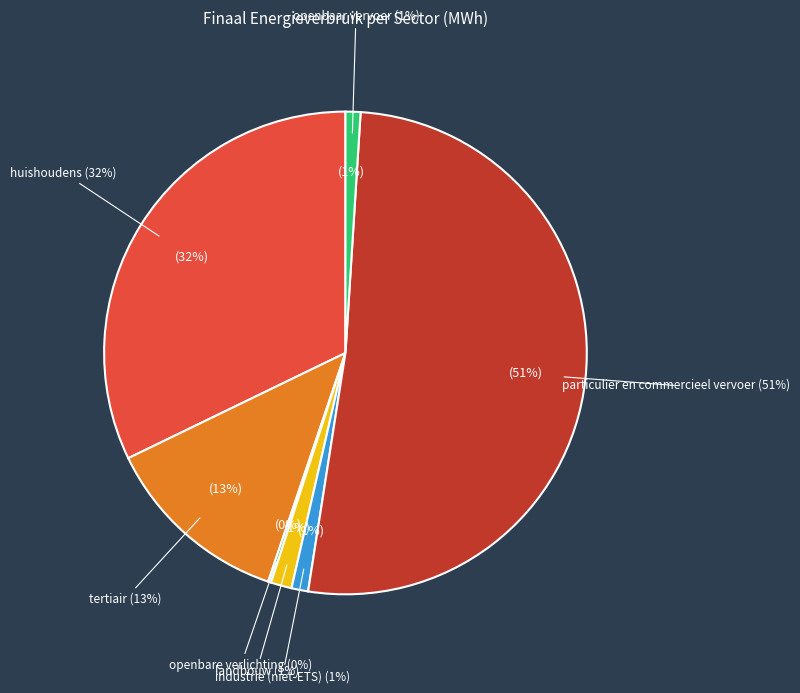

What percentage do tertiair and landbouw together represent?

14.0%